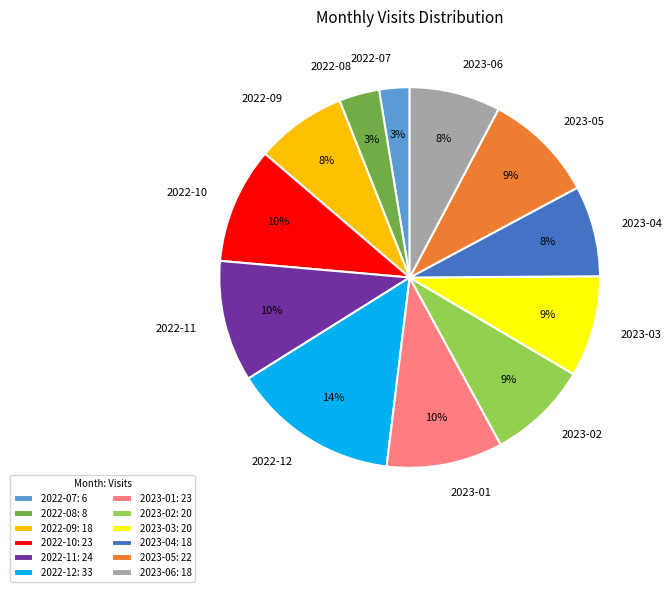

To the nearest percent, what portion does 2023-03 represent?

9%